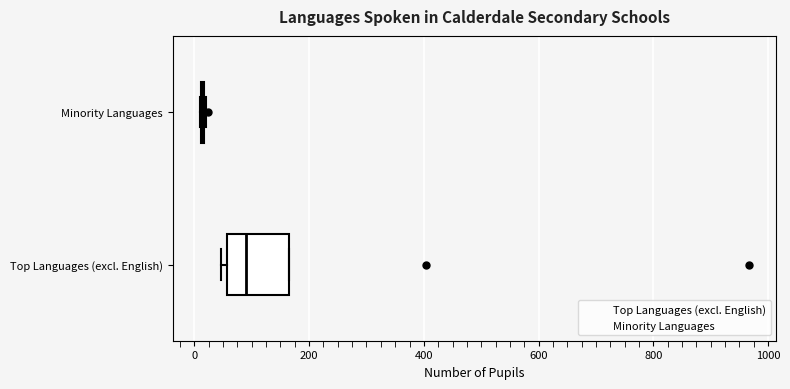

Reading bottom to top, transcribe this box plot: for each box, give where its median line is, the range the box spans, and where its two whiskers end, as read against the x-axis. The values are not printed on the chart, so give them approximately, as read against the axis.

Top Languages (excl. English): median 100, box 60 to 160, whiskers 40 to 160
Minority Languages: box collapsed to a line at 20, whiskers 20 to 20